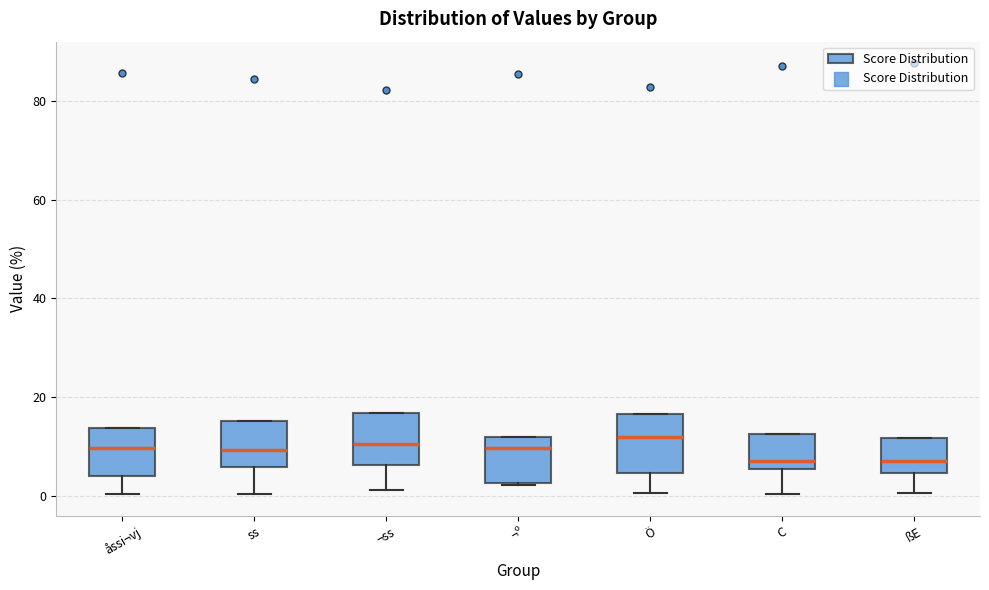

Where is the upper edge of the box for åssi¬vj on the y-axis? The values are not printed on the chart, so give them approximately, as read against the axis.

14